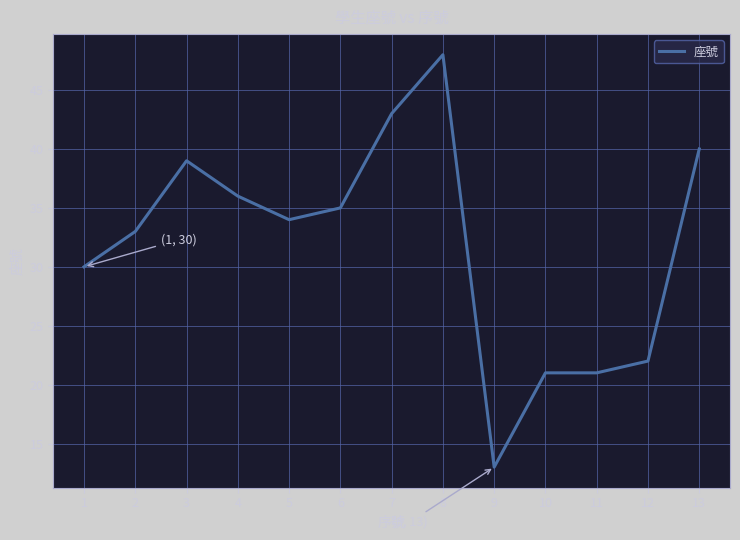

At which category does the data reach its first local peak?

3